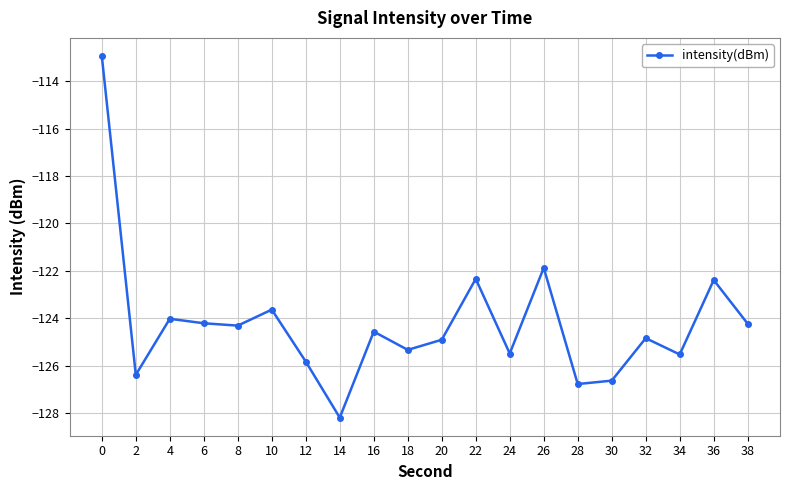

Is this an area chart (filled region under the line)?

No